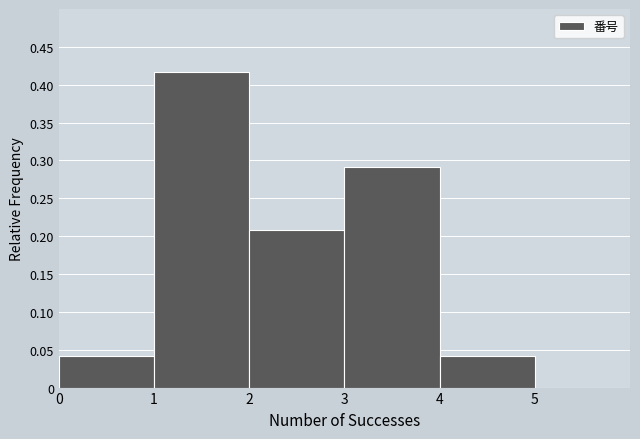

Reading left to right, transcribe this chart: for each bar, give the range it covers on the x-axis and its height. The values are not printed on the chart, so give them approximately, as read against the axis.

0 to 1: 0.040
1 to 2: 0.415
2 to 3: 0.210
3 to 4: 0.290
4 to 5: 0.040
5 to 6: 0